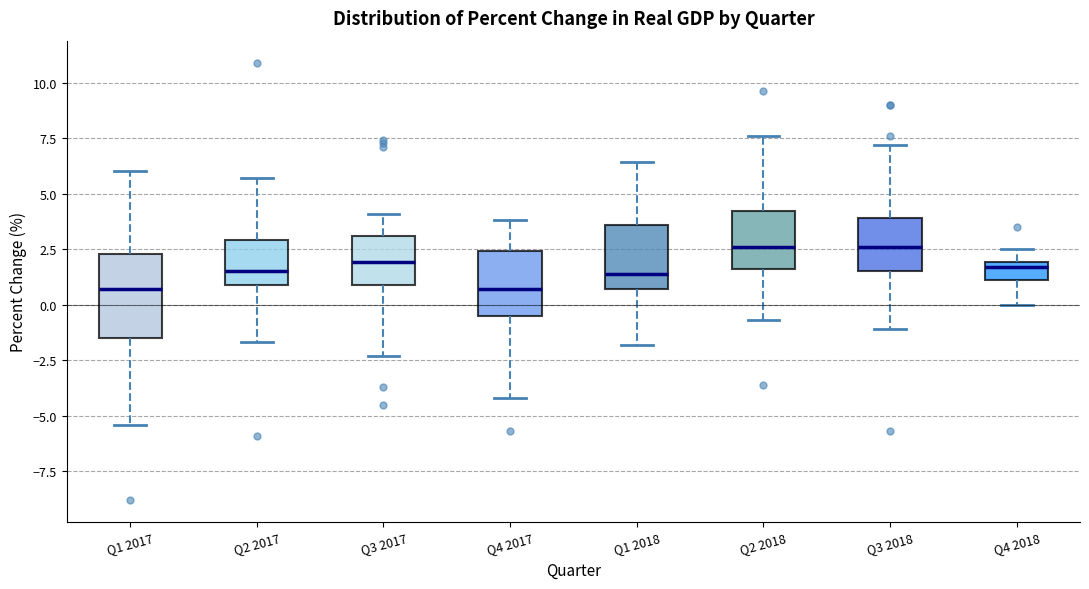

Where does the median line of the box for Q4 2017 sit on the y-axis? The values are not printed on the chart, so give them approximately, as read against the axis.

0.5